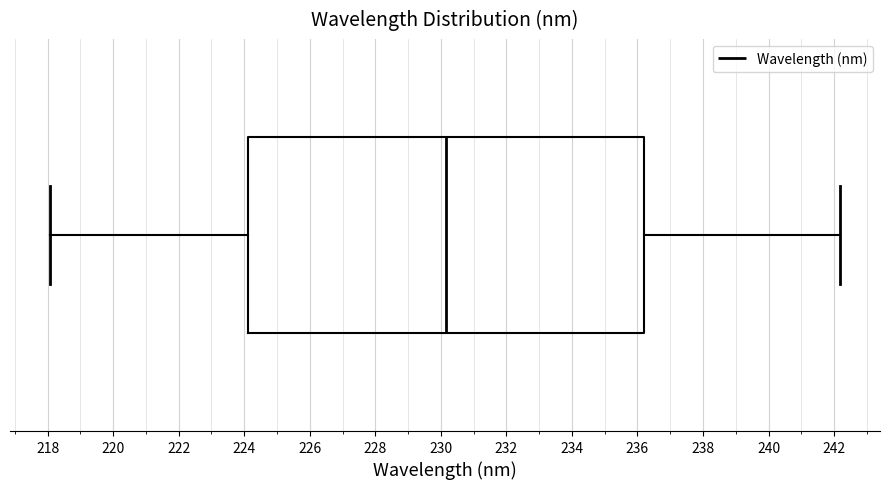

Transcribe this box plot: give where the median line is, the range the box spans, and where the two whiskers end, as read against the x-axis. The values are not printed on the chart, so give them approximately, as read against the axis.

median 230.2, box 224.2 to 236.2, whiskers 218.0 to 242.2